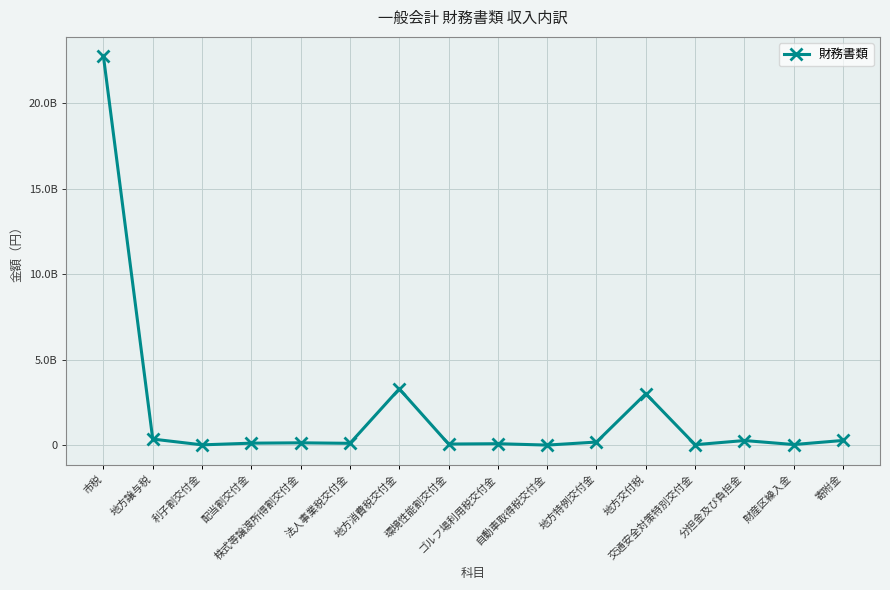

What position from the left is ゴルフ場利用税交付金?

9